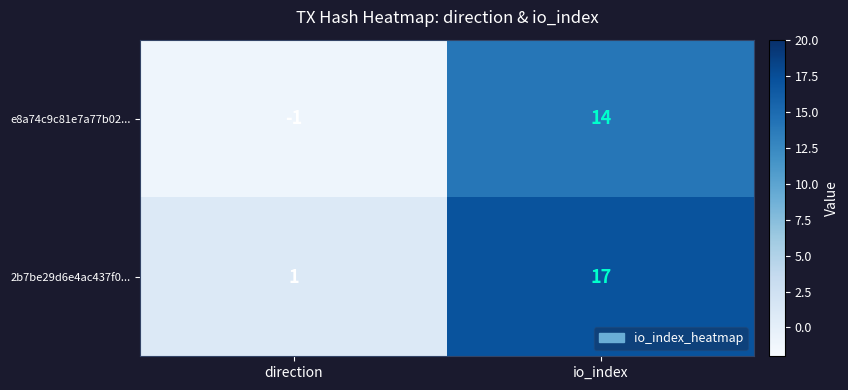

What is the difference between the maximum and minimum values in the 2b7be29d6e4ac437f0... series?

16